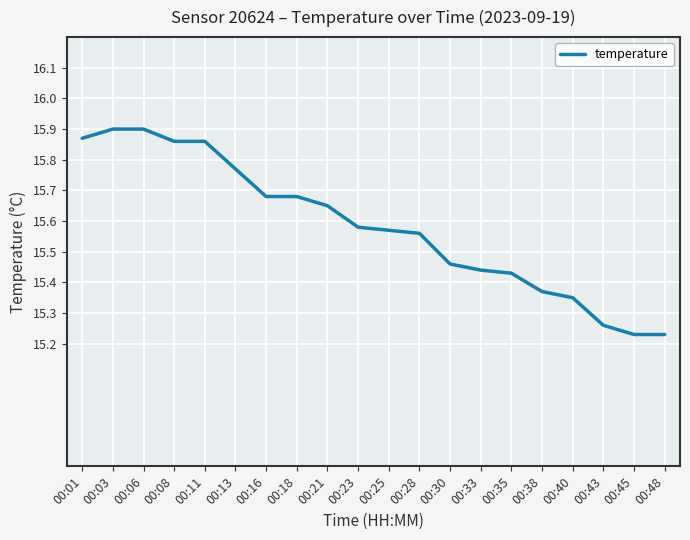

Is it true that the value at 00:06 is 20.9?

False